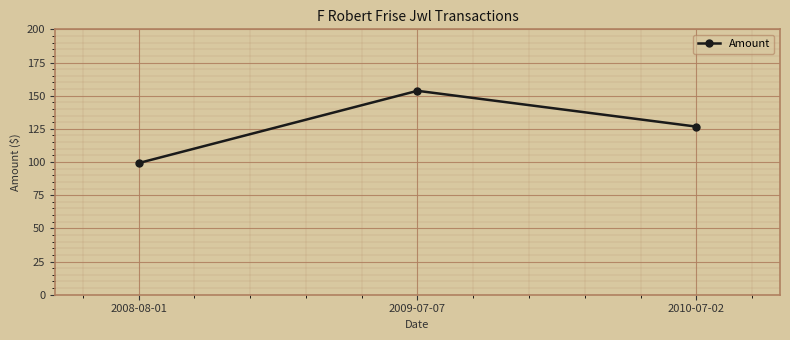

What is the value of the 2nd point from the left?

153.7